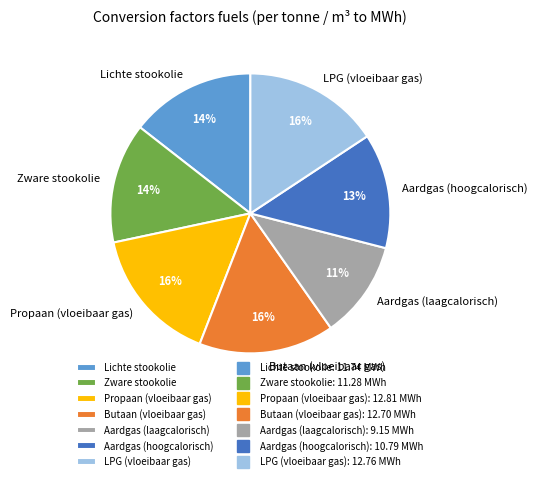

Which category has the smallest portion of the pie?

Aardgas (laagcalorisch)